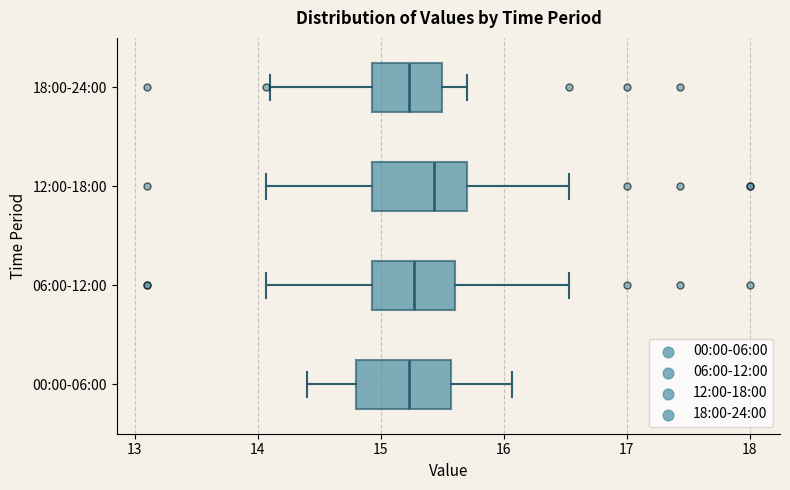

Reading bottom to top, read every box against the x-axis: the position of its median line, the range the box covers, and the ends of its whiskers. The values are not printed on the chart, so give them approximately, as read against the axis.

00:00-06:00: median 15.2, box 14.8 to 15.6, whiskers 14.4 to 16.1
06:00-12:00: median 15.3, box 14.9 to 15.6, whiskers 14.1 to 16.5
12:00-18:00: median 15.4, box 14.9 to 15.7, whiskers 14.1 to 16.5
18:00-24:00: median 15.2, box 14.9 to 15.5, whiskers 14.1 to 15.7